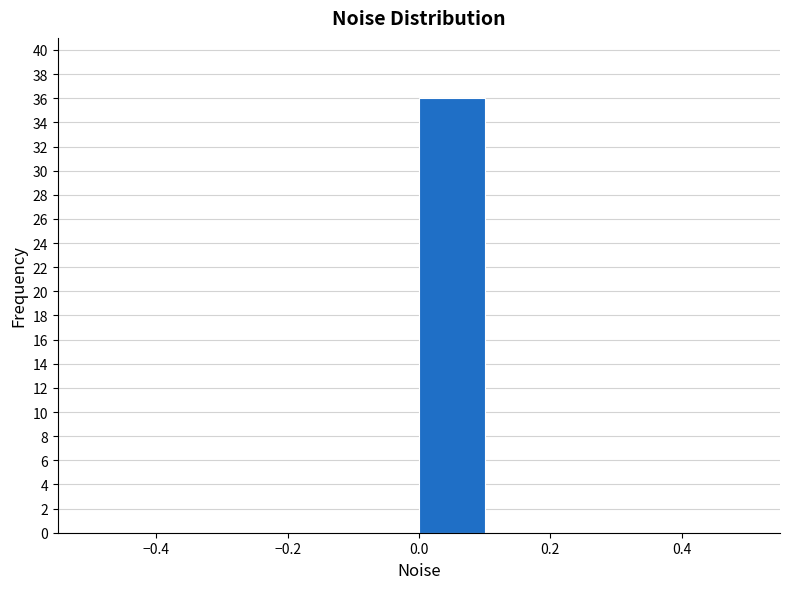

What is the height of the bar covering 0.0 to 0.1 on the x-axis? The values are not printed on the chart, so give them approximately, as read against the axis.

36